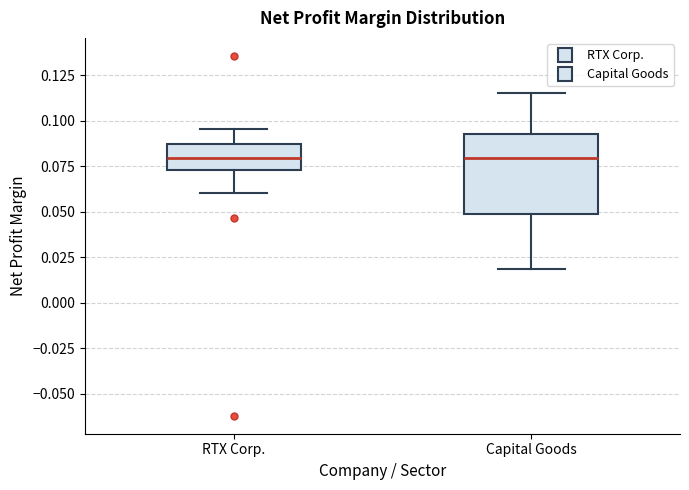

Which box is the tallest, from its lower edge to its upper edge?

Capital Goods